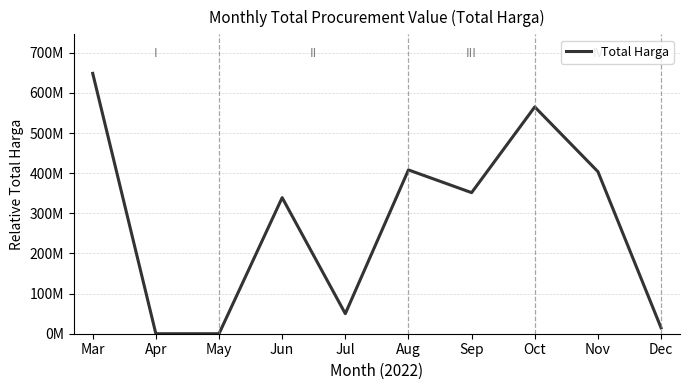

How many data points are less than 351477000?

5